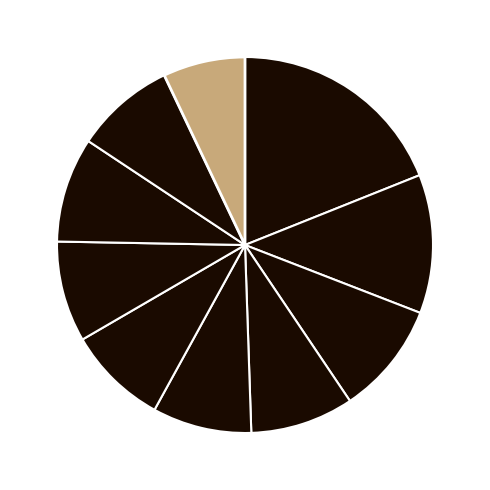

To the nearest percent, what is the average slice percentage?

10%